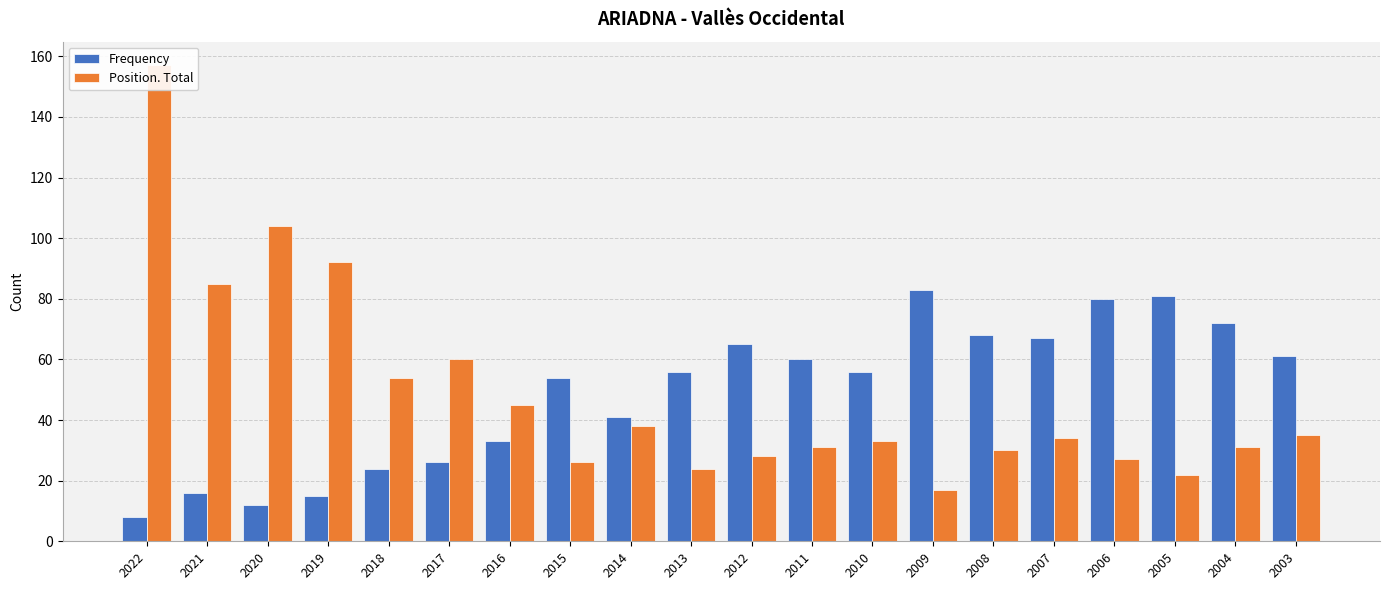

Reading left to right, list all the values displayed in this chart.

Frequency: 2022=8	2021=16	2020=12	2019=15	2018=24	2017=26	2016=33	2015=54	2014=41	2013=56	2012=65	2011=60	2010=56	2009=83	2008=68	2007=67	2006=80	2005=81	2004=72	2003=61
Position. Total: 2022=157	2021=85	2020=104	2019=92	2018=54	2017=60	2016=45	2015=26	2014=38	2013=24	2012=28	2011=31	2010=33	2009=17	2008=30	2007=34	2006=27	2005=22	2004=31	2003=35